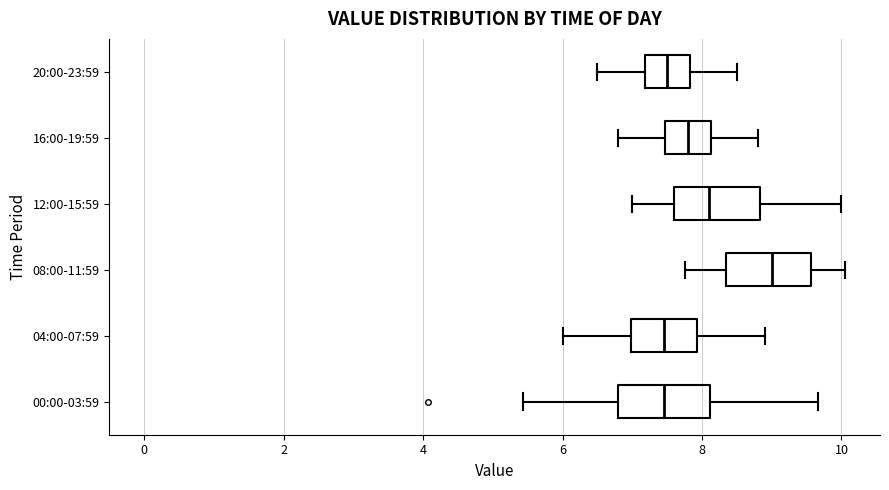

Reading bottom to top, read every box against the x-axis: the position of its median line, the range the box covers, and the ends of its whiskers. The values are not printed on the chart, so give them approximately, as read against the axis.

00:00-03:59: median 7.4, box 6.8 to 8.2, whiskers 5.4 to 9.6
04:00-07:59: median 7.4, box 7.0 to 8.0, whiskers 6.0 to 9.0
08:00-11:59: median 9.0, box 8.4 to 9.6, whiskers 7.8 to 10.0
12:00-15:59: median 8.2, box 7.6 to 8.8, whiskers 7.0 to 10.0
16:00-19:59: median 7.8, box 7.4 to 8.2, whiskers 6.8 to 8.8
20:00-23:59: median 7.6, box 7.2 to 7.8, whiskers 6.6 to 8.6